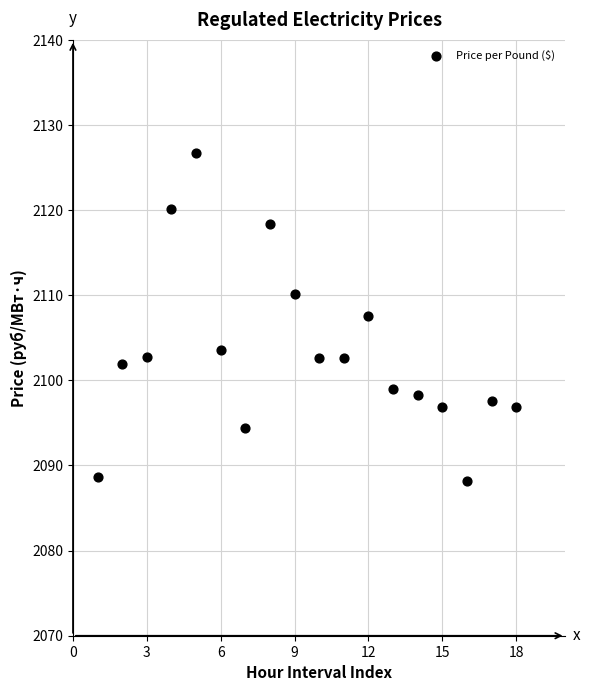

What is the range of X values (max minus min)?

17.0